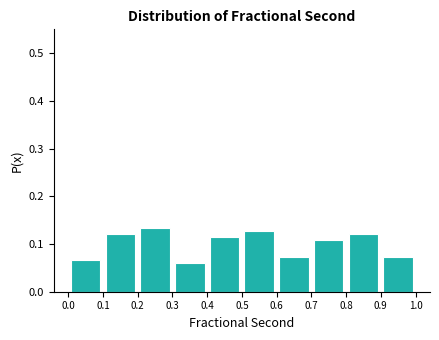

How tall is the bar that spans 0.3 to 0.4 on the x-axis? The values are not printed on the chart, so give them approximately, as read against the axis.

0.06